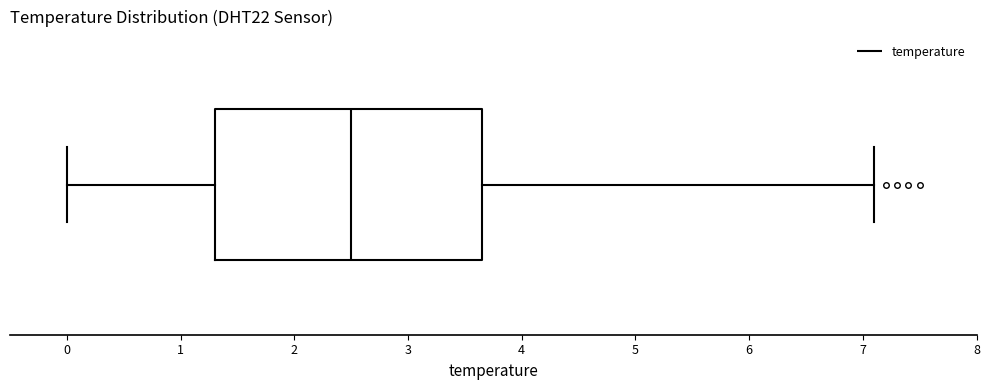

Transcribe this box plot: give where the median line is, the range the box spans, and where the two whiskers end, as read against the x-axis. The values are not printed on the chart, so give them approximately, as read against the axis.

median 2.5, box 1.3 to 3.7, whiskers 0.0 to 7.1